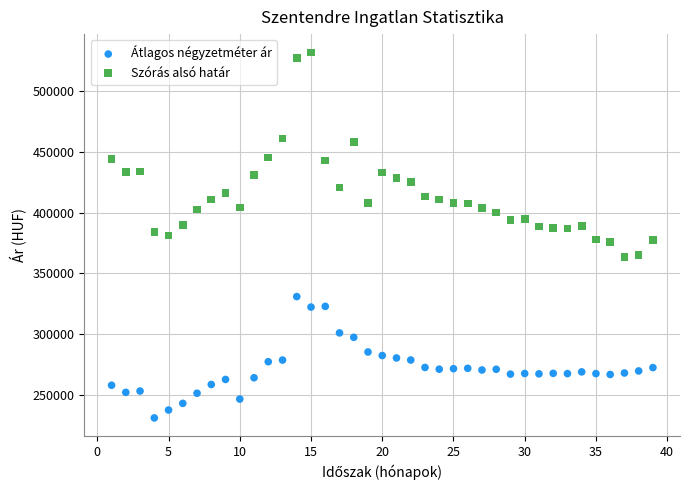

Which series contains the highest Y value?

Szórás alsó határ